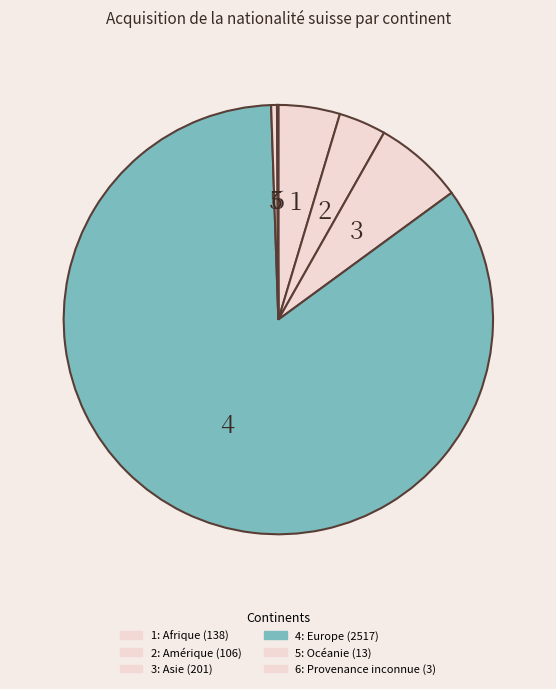

Count the number of slices in the pie.

6